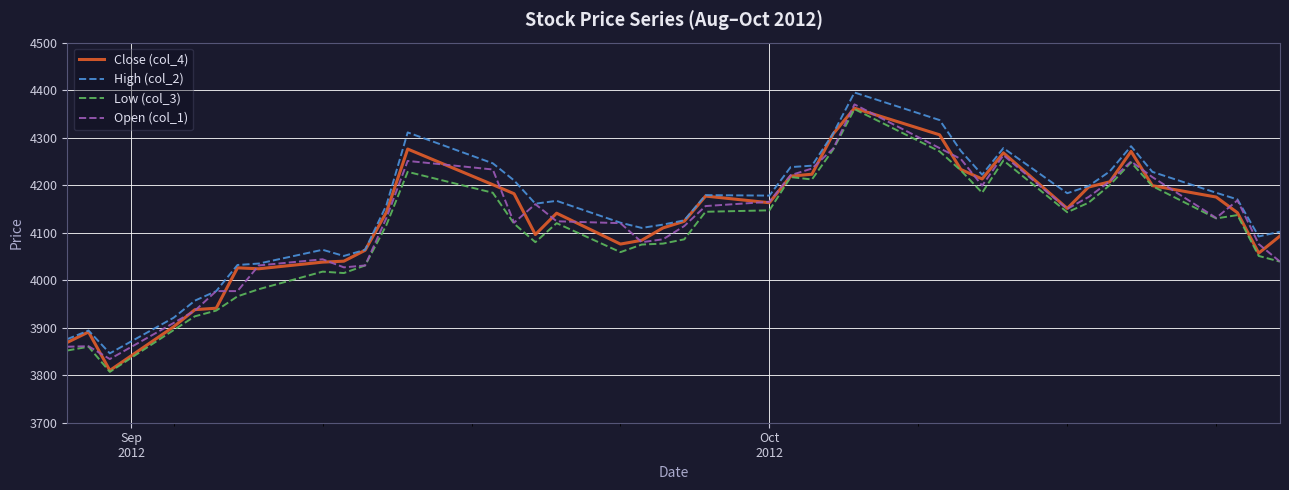

True or false: High (col_2) and Low (col_3) cross at least once.

False